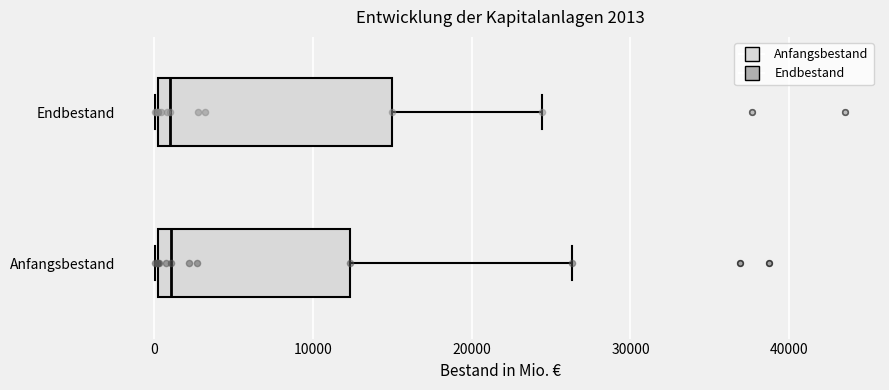

Comparing the boxes themselves (not the whiskers), which one is the widest?

Endbestand